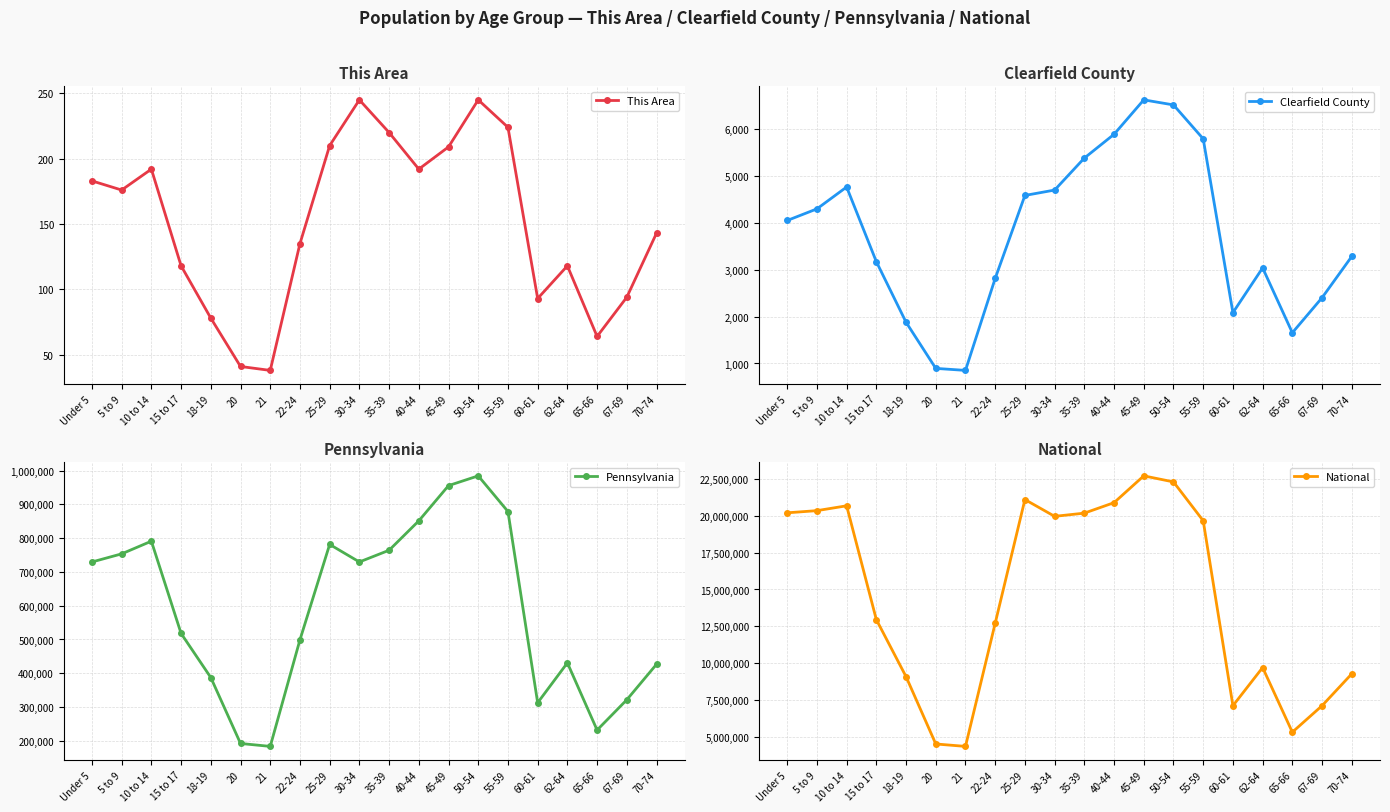

What is the difference between the This Area values at 5 to 9 and 10 to 14?

16